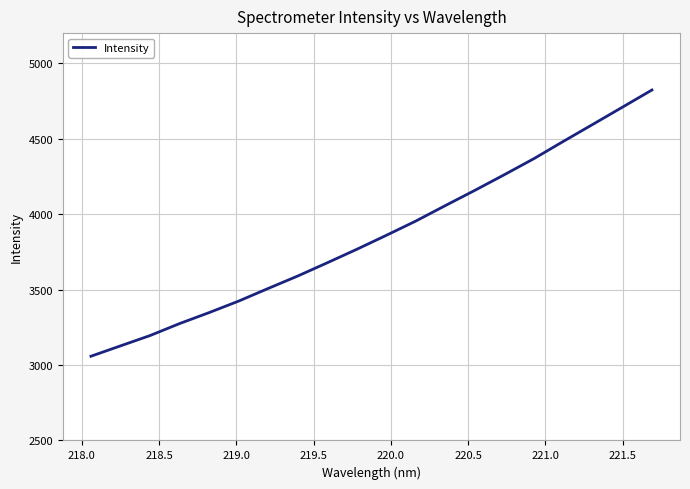

What is the difference between the maximum and minimum values?

1764.8